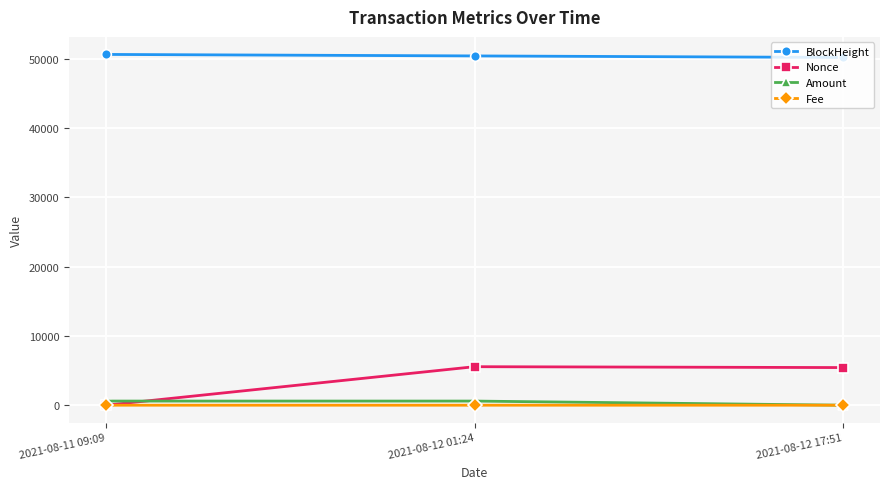

Which series has the largest total across all categories?

BlockHeight